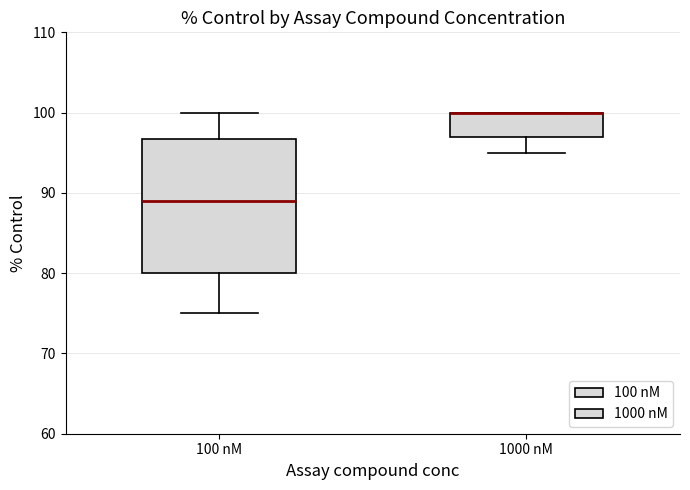

Comparing the boxes themselves (not the whiskers), which one is the tallest?

100 nM